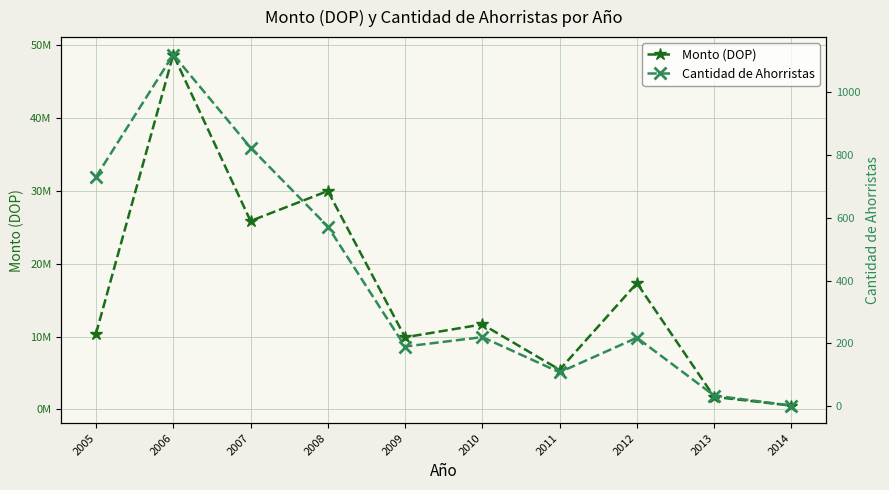

At which category does Monto (DOP) reach its first local peak?

2006